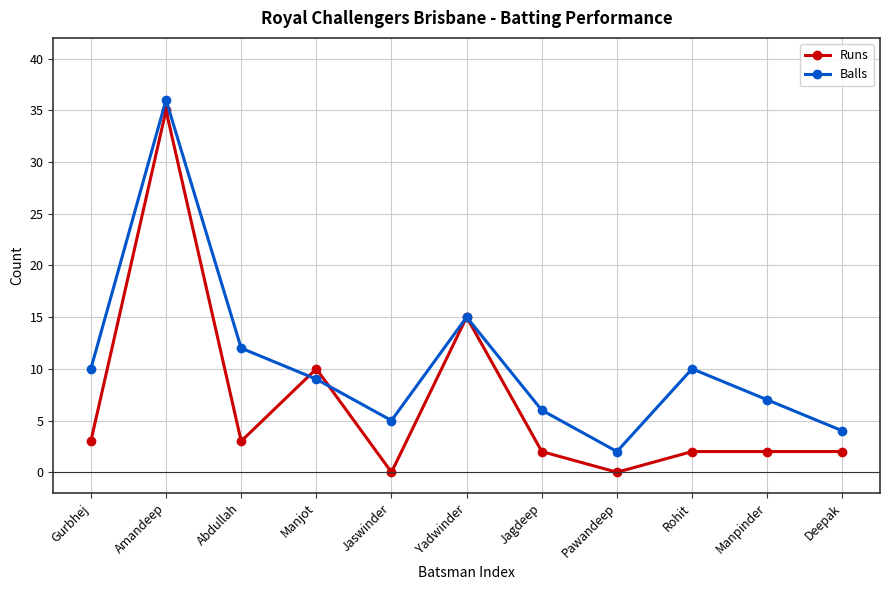

What is the difference between the maximum and minimum values in the Balls series?

34